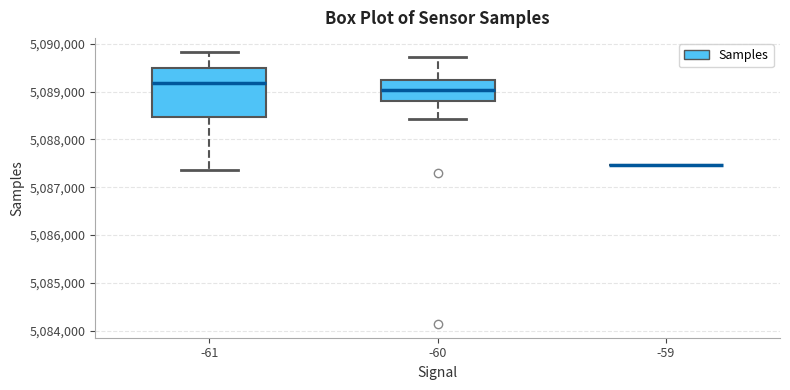

Comparing the boxes themselves (not the whiskers), which one is the tallest?

-61